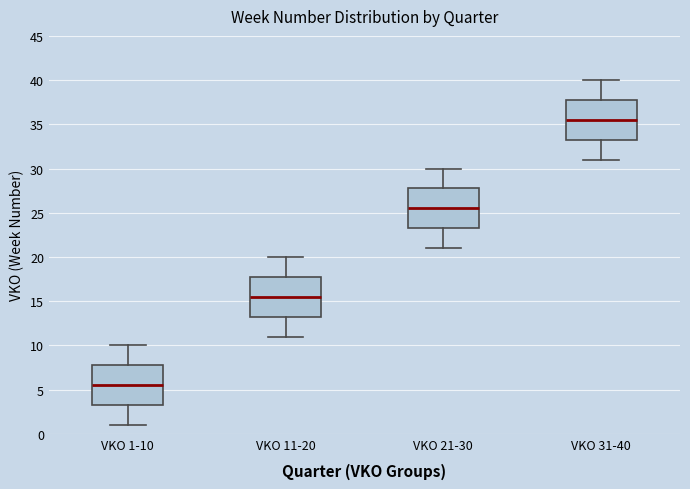

Which box's median line is the lowest?

VKO 1-10